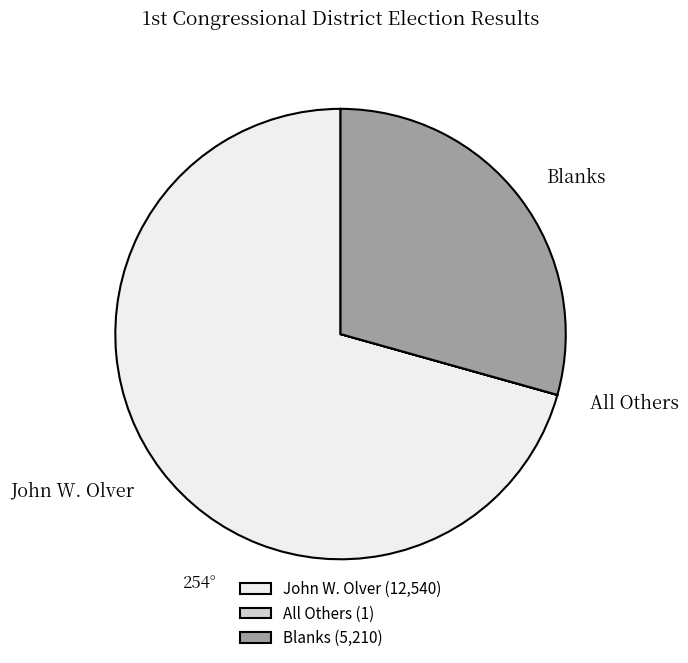

Does John W. Olver account for over 50% of the chart?

Yes